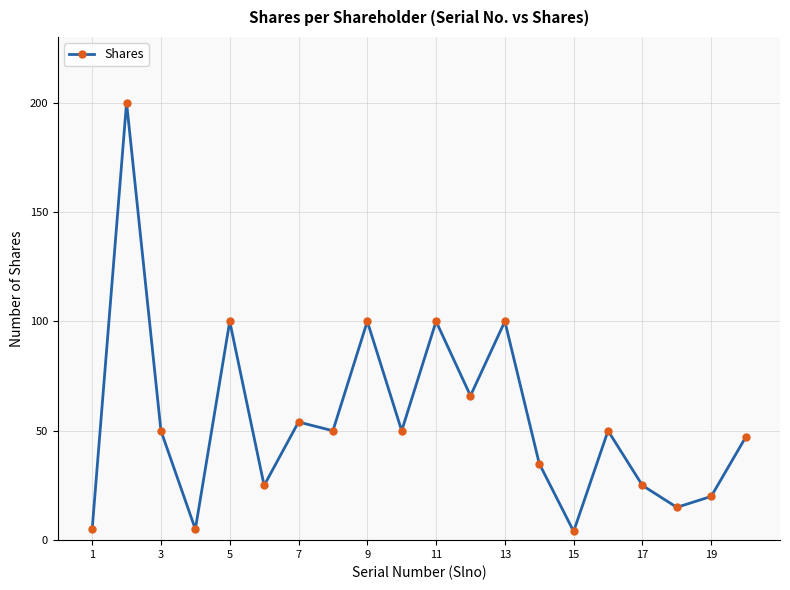

What is the difference between the second highest and second lowest values?

95